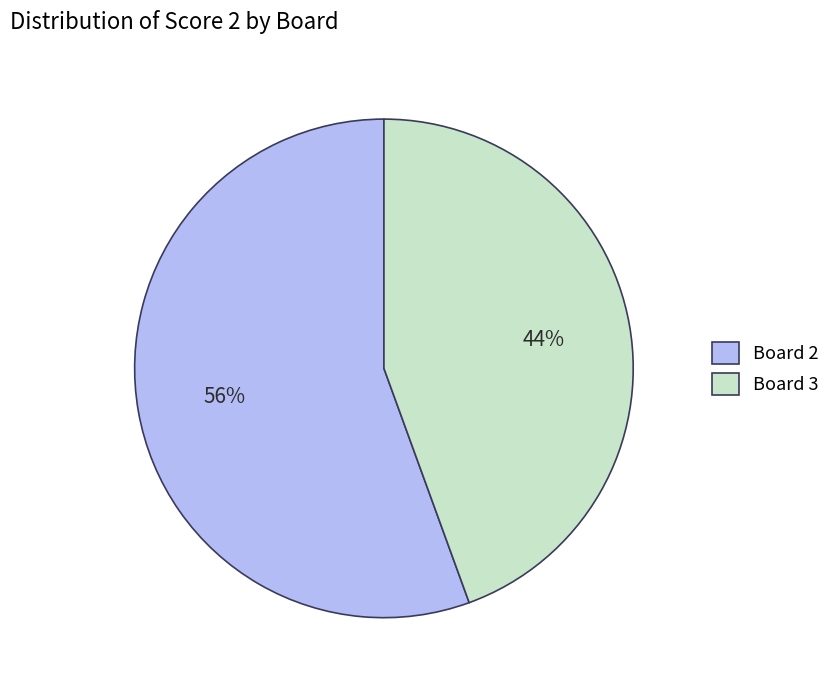

Do Board 3 and Board 2 together represent more than half of the pie?

Yes